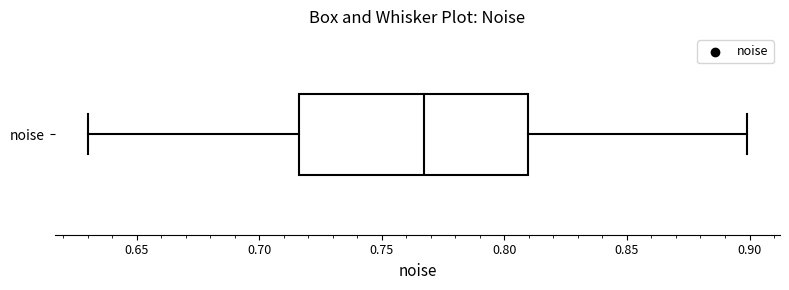

Where does the left whisker of the box for noise end on the x-axis? The values are not printed on the chart, so give them approximately, as read against the axis.

0.630